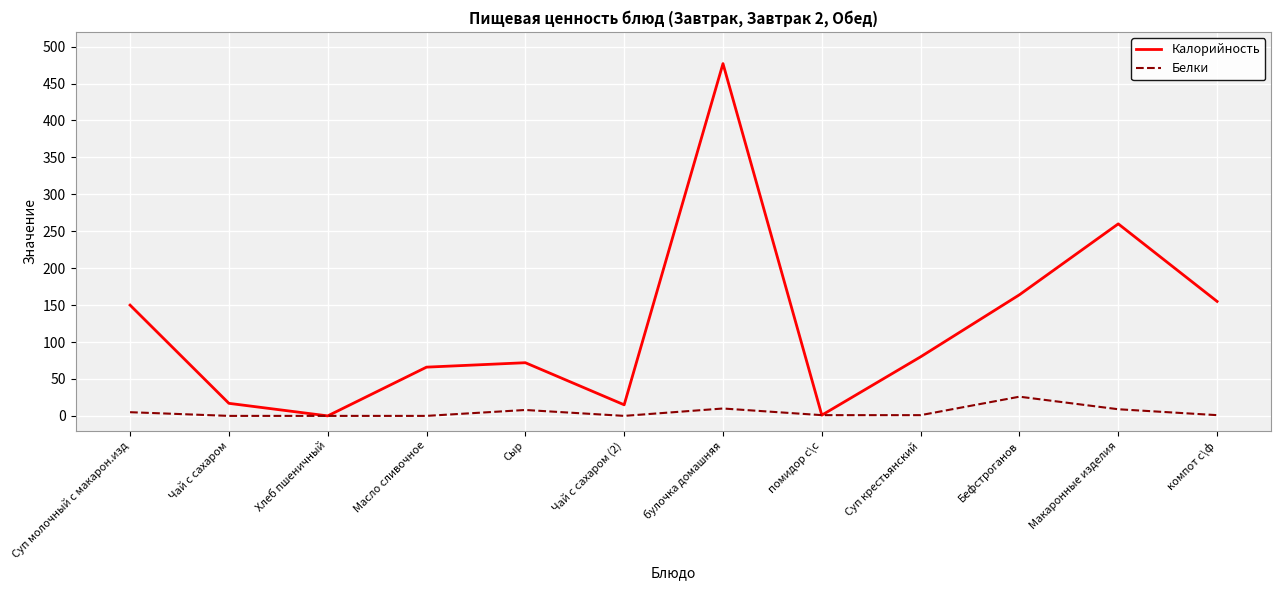

The Белки series shows 45 at Бефстроганов. True or false?

False